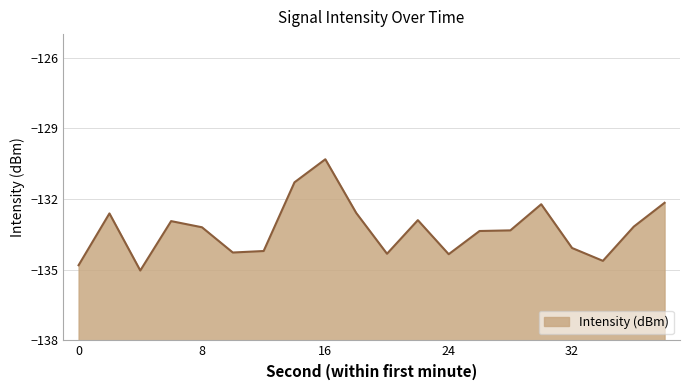

Where is the first local minimum?

4